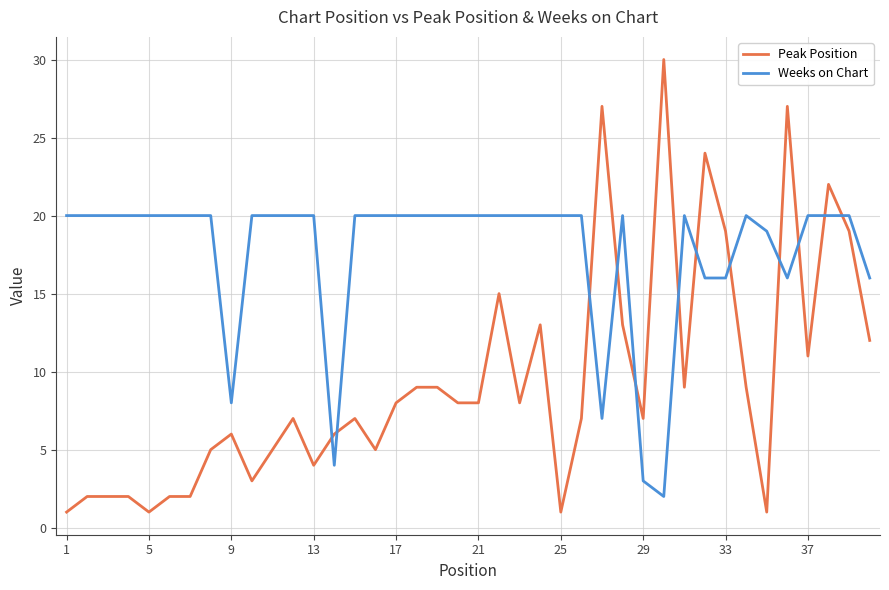

What is the minimum value for Weeks on Chart?

2